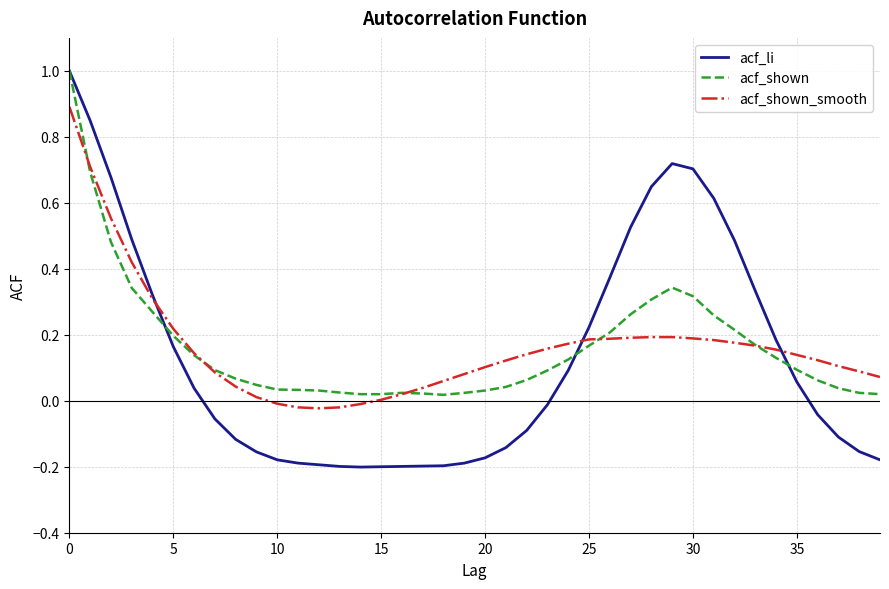

Which series has the widest spread of values?

acf_li